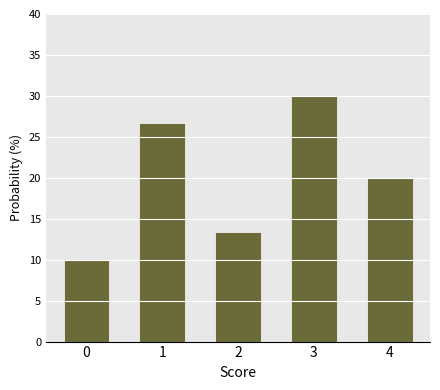

How many data points are less than 20?

2